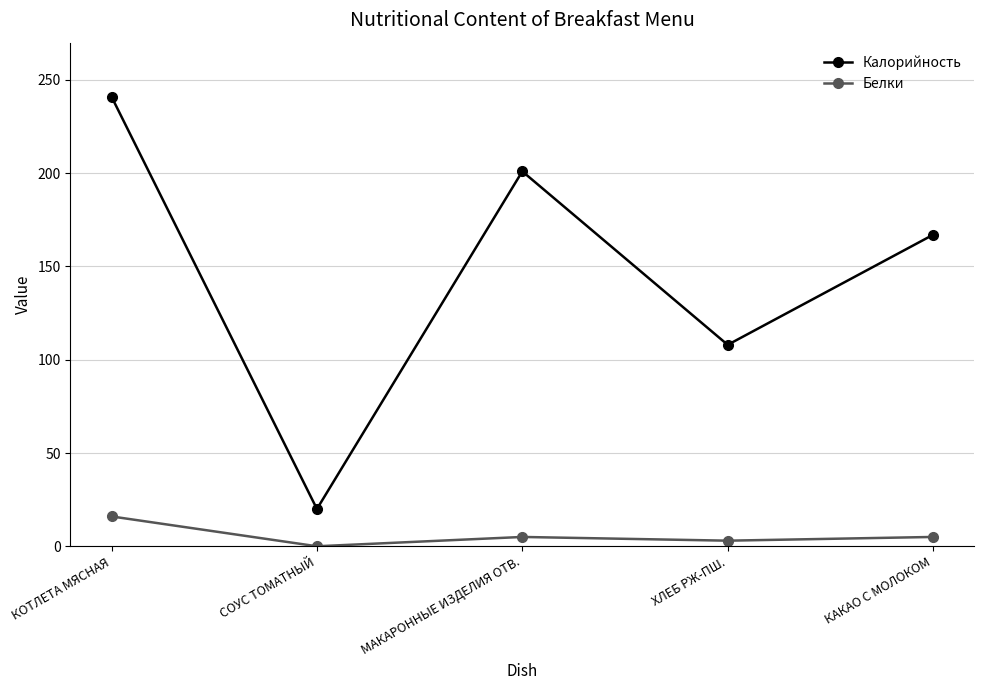

What are all the series names shown in the legend?

Калорийность, Белки